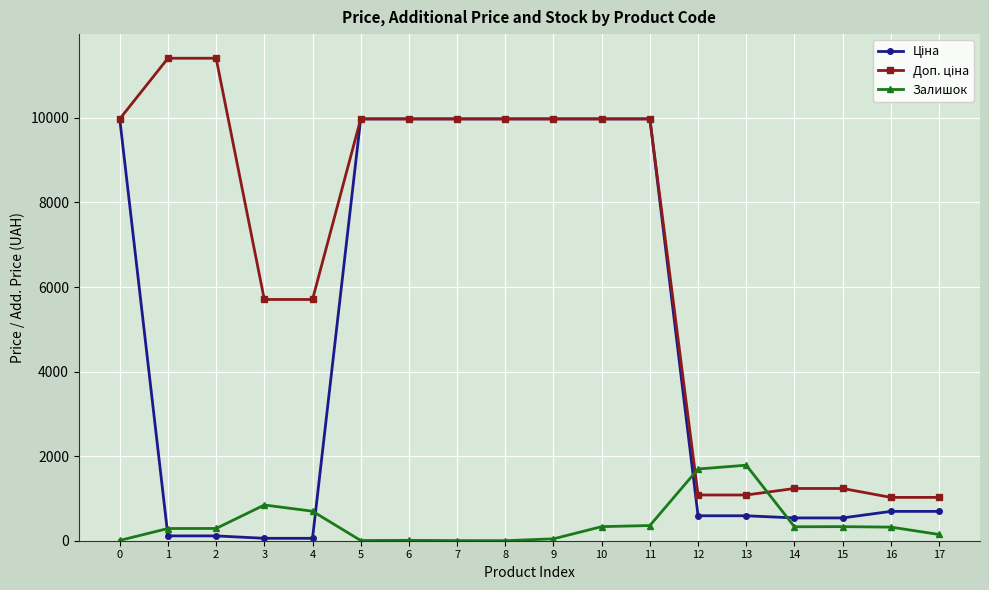

How many series are shown in this chart?

3